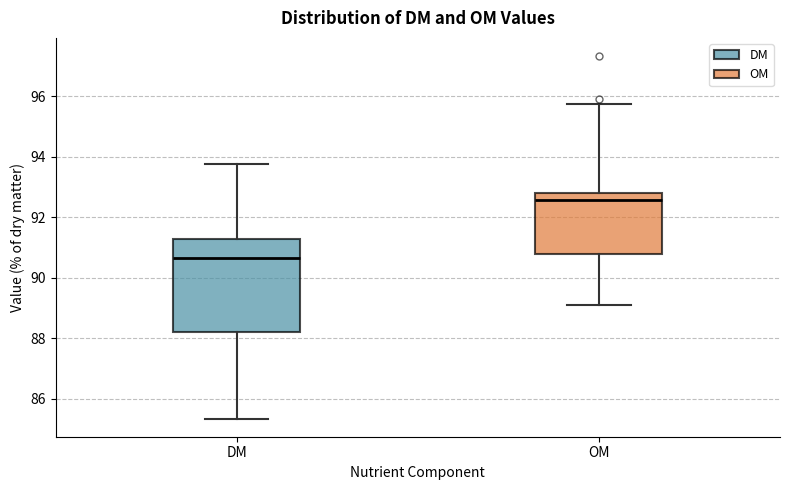

Reading left to right, read every box against the y-axis: the position of its median line, the range the box covers, and the ends of its whiskers. The values are not printed on the chart, so give them approximately, as read against the axis.

DM: median 90.6, box 88.2 to 91.2, whiskers 85.4 to 93.8
OM: median 92.6, box 90.8 to 92.8, whiskers 89.2 to 95.8